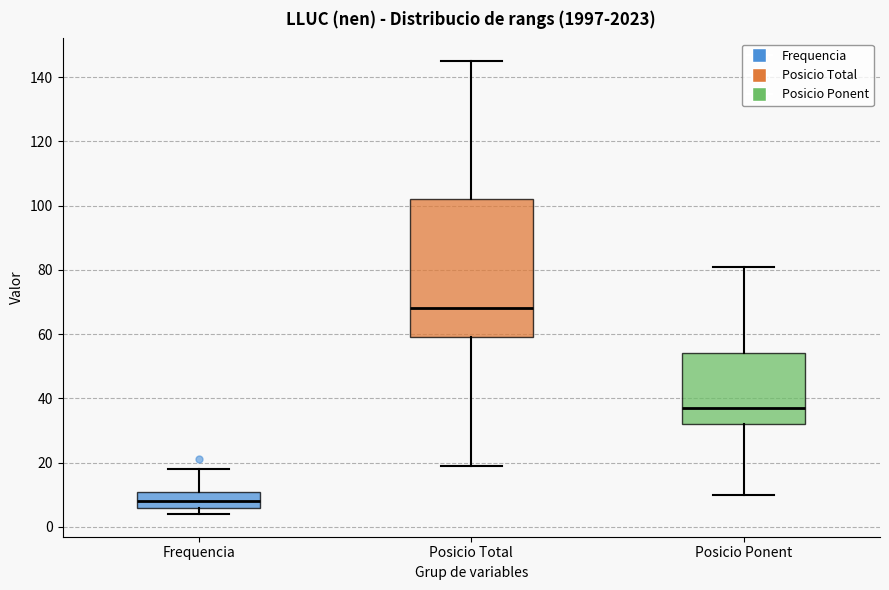

Where is the lower edge of the box for Frequencia on the y-axis? The values are not printed on the chart, so give them approximately, as read against the axis.

6